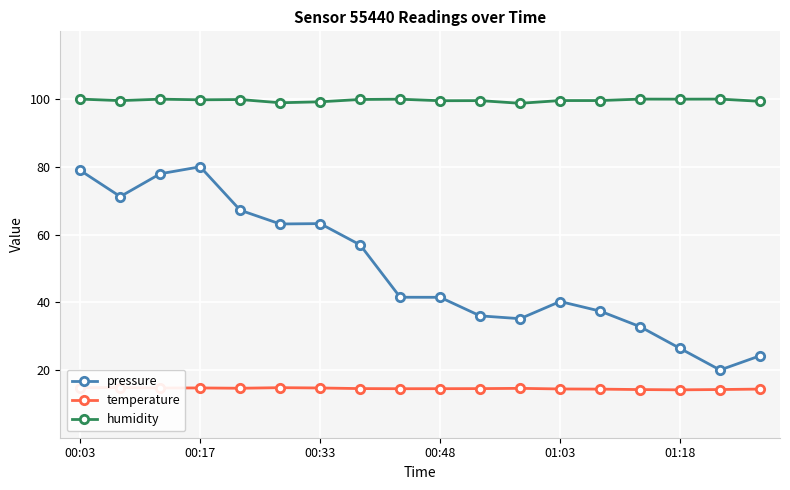

True or false: humidity and pressure cross at least once.

False